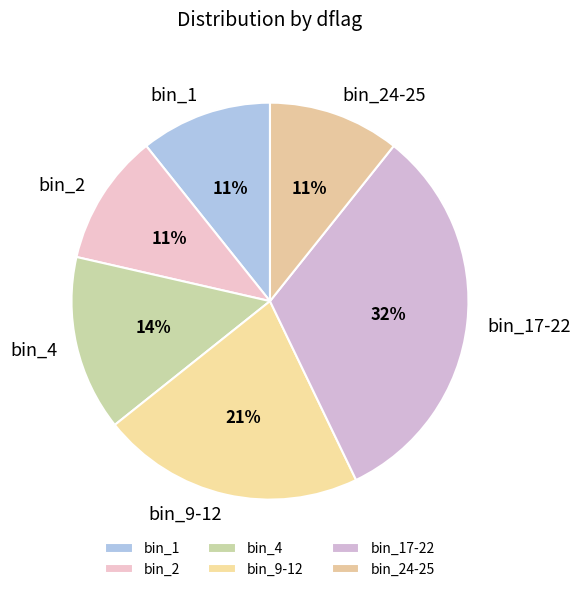

Is it true that bin_2 is 11% of the pie?

True